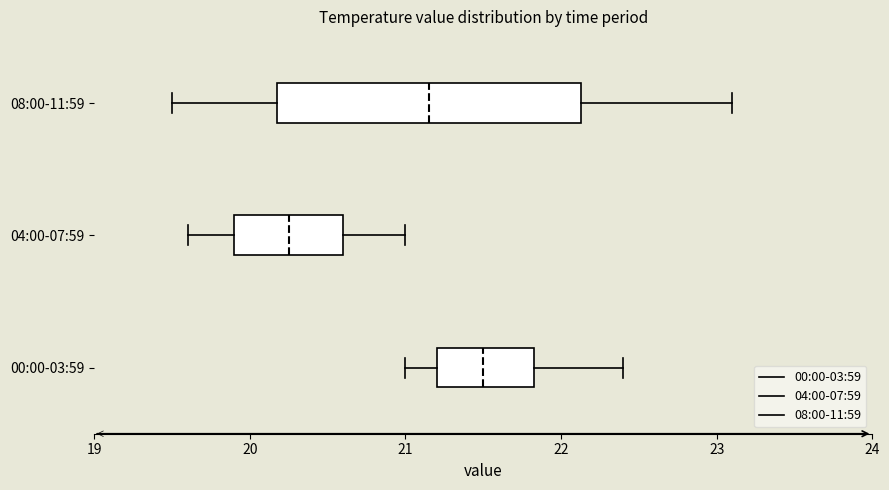

Where does the left whisker of the box for 08:00-11:59 end on the x-axis? The values are not printed on the chart, so give them approximately, as read against the axis.

19.5